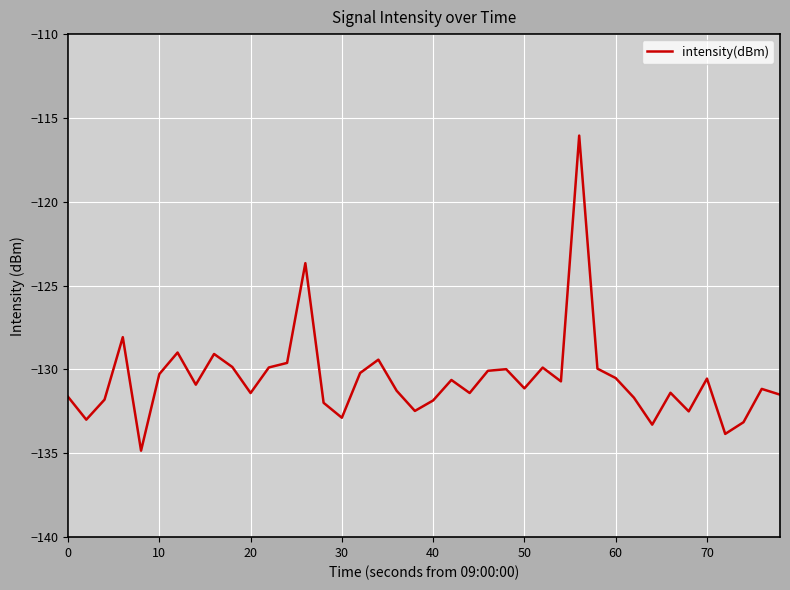

True or false: there are more than 2 points higher than both neighbors.

True